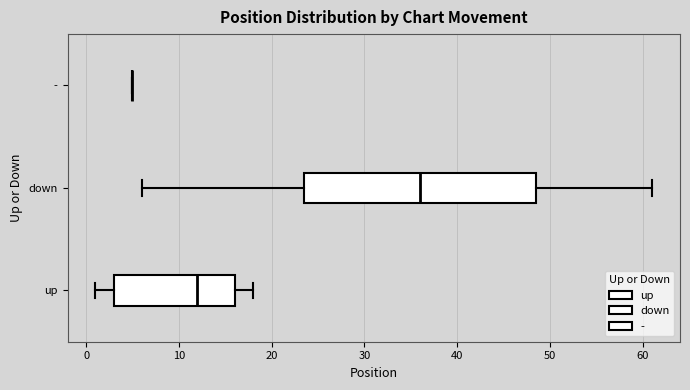

Reading bottom to top, transcribe this box plot: for each box, give where its median line is, the range the box spans, and where its two whiskers end, as read against the x-axis. The values are not printed on the chart, so give them approximately, as read against the axis.

up: median 12, box 3 to 16, whiskers 1 to 18
down: median 36, box 24 to 49, whiskers 6 to 61
-: box collapsed to a line at 5, whiskers 5 to 5